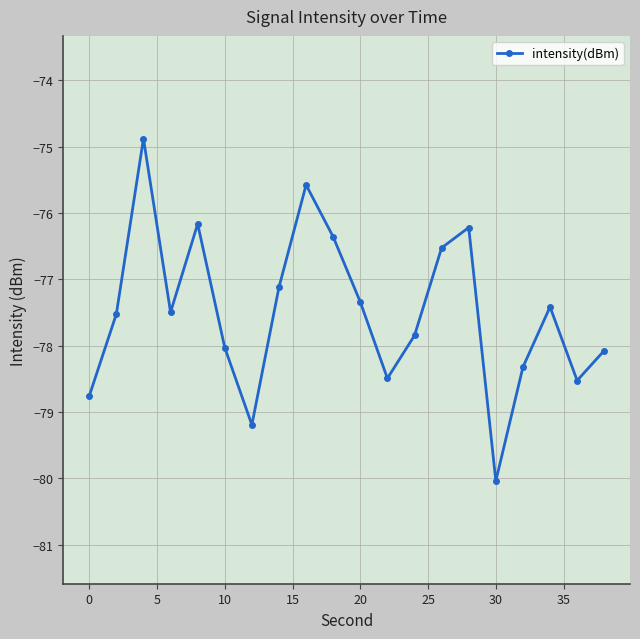

What is the value of the 5th point from the left?

-76.2